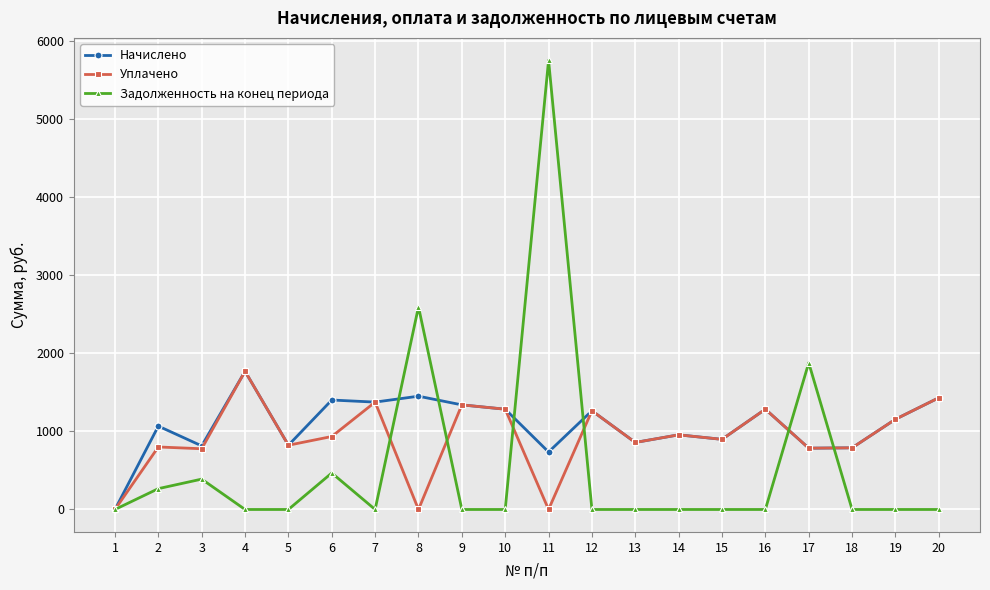

True or false: Начислено has more than 2 interior local peaks.

True